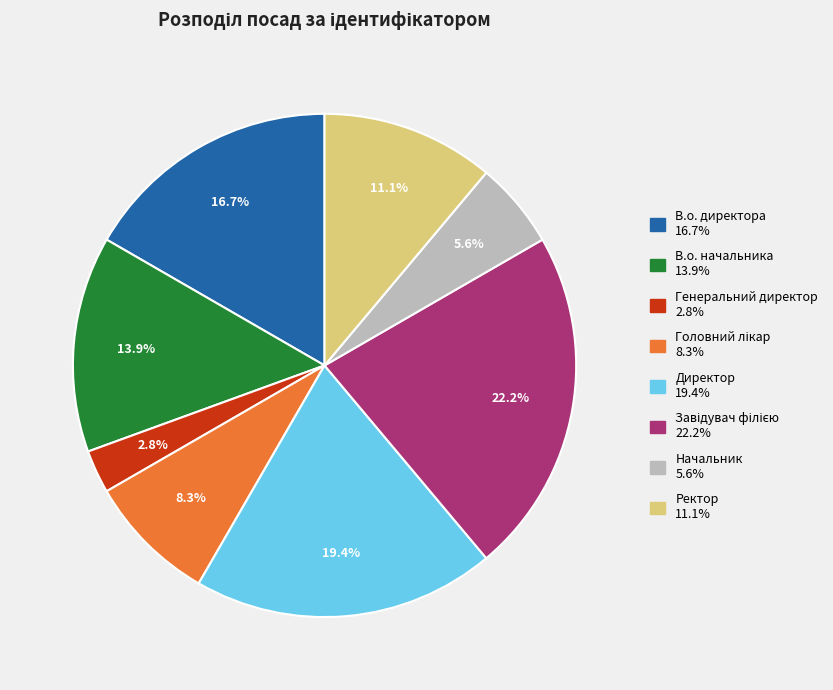

Is it true that В.о. начальника is 4% of the pie?

False